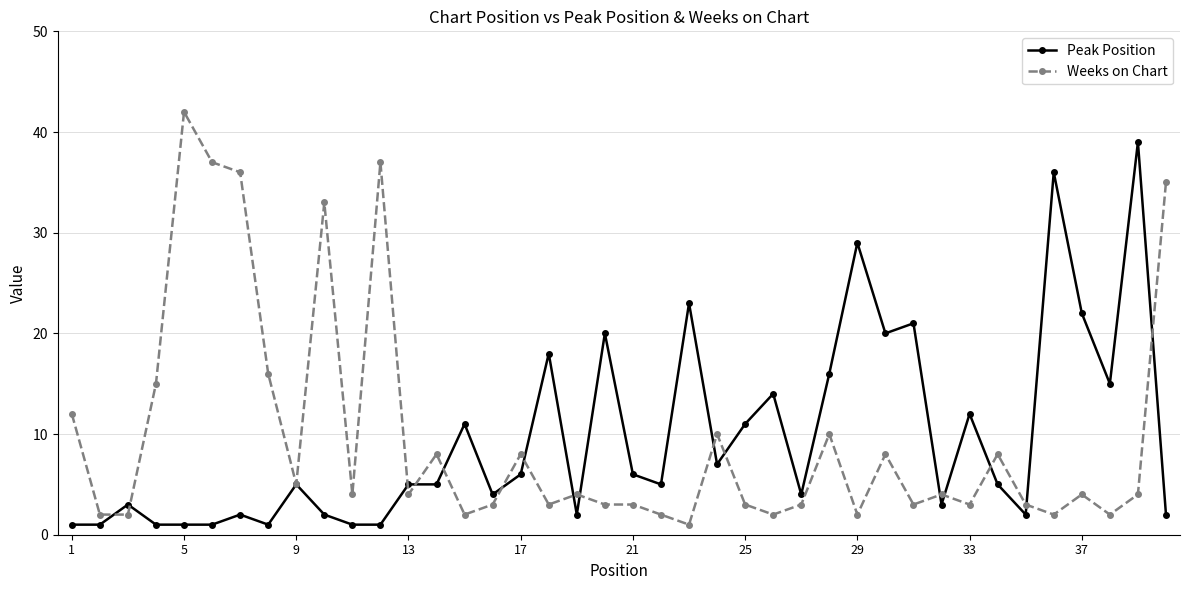

What is the value of the Weeks on Chart point at the 32nd from the left?

4